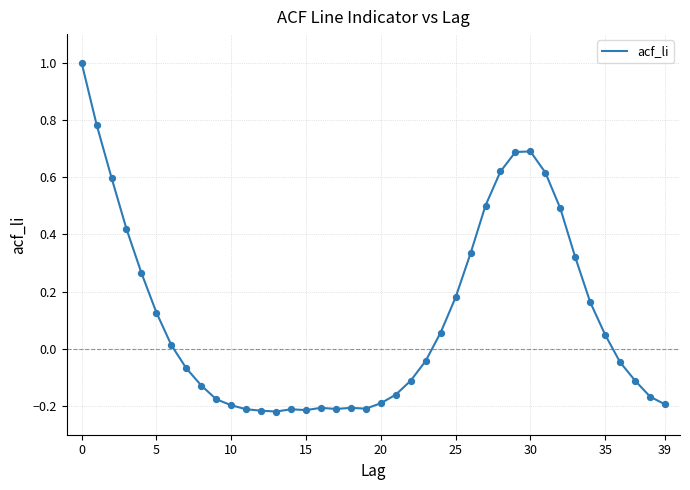

What is the greatest value displayed?

1.0